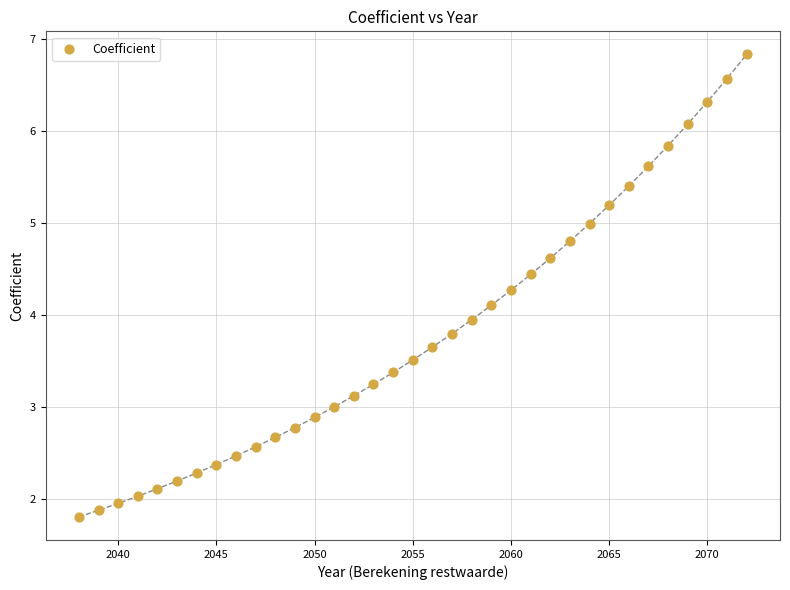

What is the range of Y values (max minus min)?

5.0